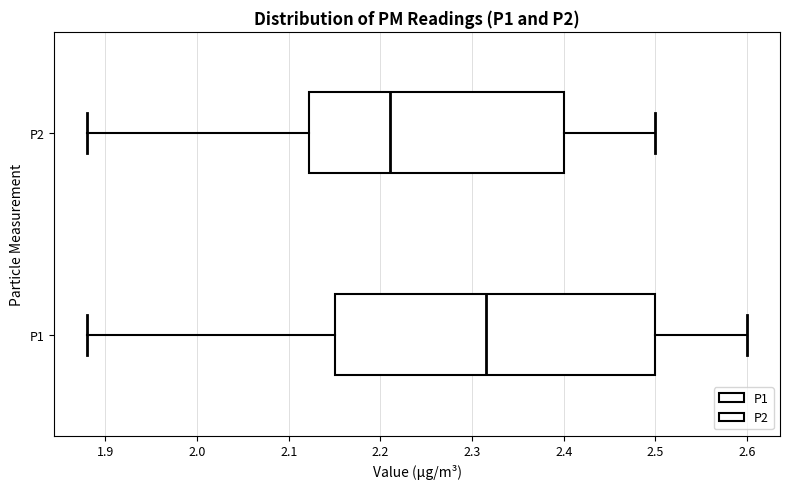

Comparing the boxes themselves (not the whiskers), which one is the widest?

P1